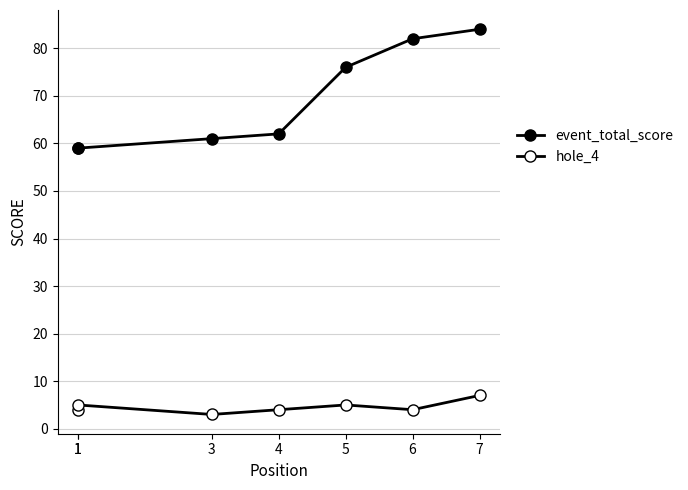

True or false: hole_4 has more than 1 points higher than both neighbors.

True